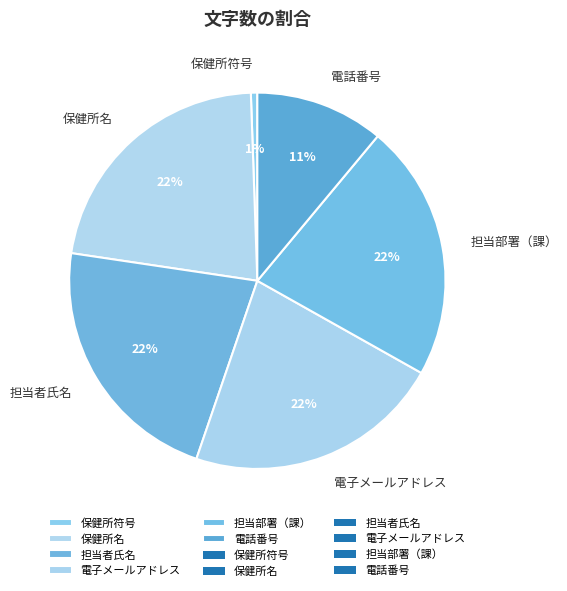

True or false: 担当部署（課） accounts for 10% of the total.

False